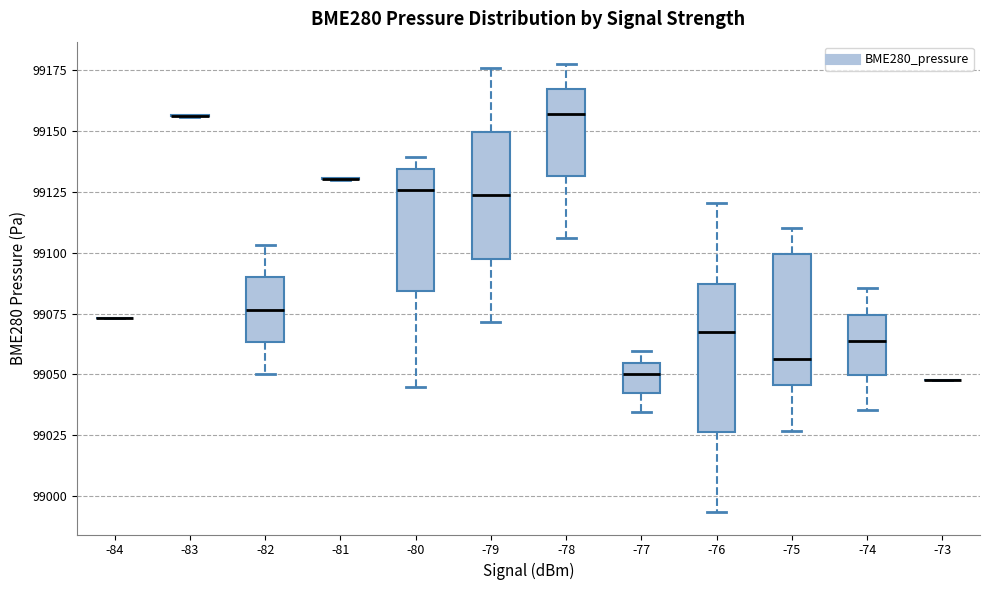

Reading left to right, read every box against the y-axis: the position of its median line, the range the box covers, and the ends of its whiskers. The values are not printed on the chart, so give them approximately, as read against the axis.

-84: box collapsed to a line at 99075, whiskers 99075 to 99075
-83: box collapsed to a line at 99155, whiskers 99155 to 99155
-82: median 99075, box 99065 to 99090, whiskers 99050 to 99105
-81: box collapsed to a line at 99130, whiskers 99130 to 99130
-80: median 99125, box 99085 to 99135, whiskers 99045 to 99140
-79: median 99125, box 99100 to 99150, whiskers 99070 to 99175
-78: median 99155, box 99130 to 99165, whiskers 99105 to 99180
-77: median 99050, box 99040 to 99055, whiskers 99035 to 99060
-76: median 99065, box 99025 to 99085, whiskers 98995 to 99120
-75: median 99055, box 99045 to 99100, whiskers 99025 to 99110
-74: median 99065, box 99050 to 99075, whiskers 99035 to 99085
-73: box collapsed to a line at 99050, whiskers 99050 to 99050